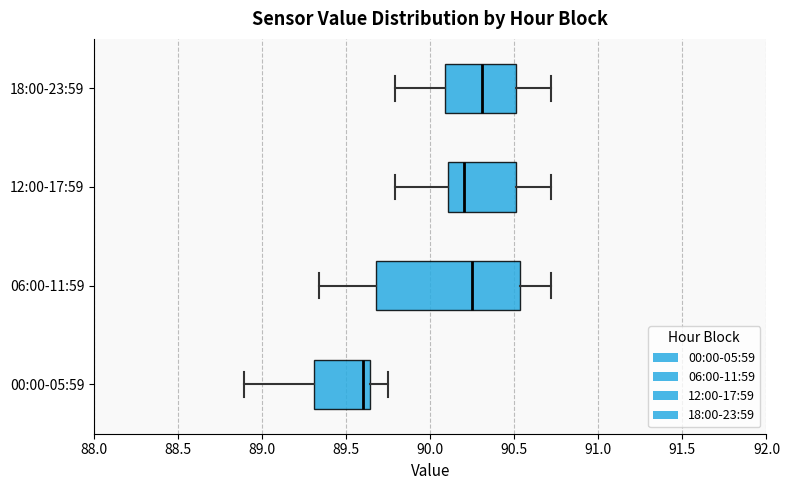

Reading bottom to top, transcribe this box plot: for each box, give where its median line is, the range the box spans, and where its two whiskers end, as read against the x-axis. The values are not printed on the chart, so give them approximately, as read against the axis.

00:00-05:59: median 89.60, box 89.30 to 89.65, whiskers 88.90 to 89.75
06:00-11:59: median 90.25, box 89.70 to 90.55, whiskers 89.35 to 90.70
12:00-17:59: median 90.20, box 90.10 to 90.50, whiskers 89.80 to 90.70
18:00-23:59: median 90.30, box 90.10 to 90.50, whiskers 89.80 to 90.70